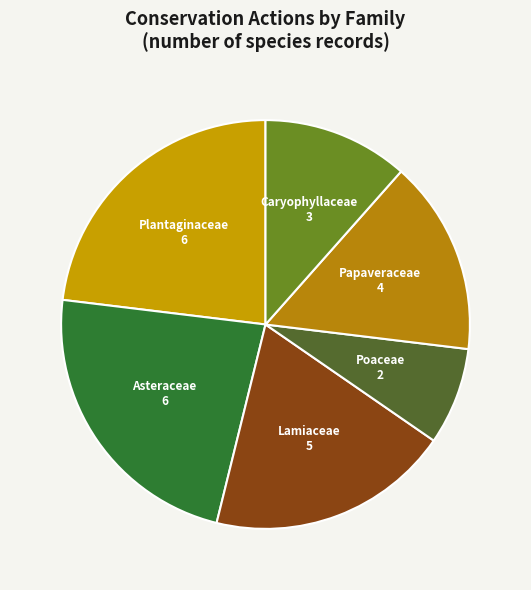

Do Lamiaceae and Asteraceae together represent more than half of the pie?

No